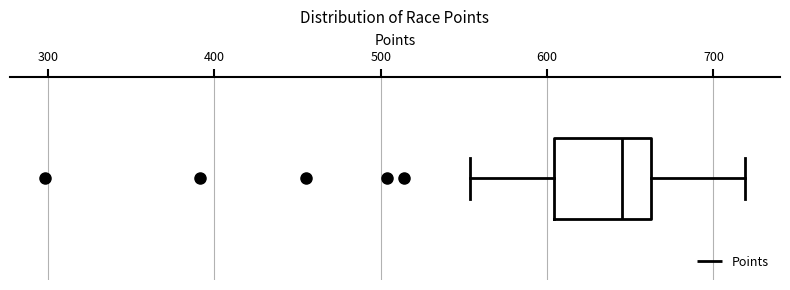

Read this box plot against the x-axis: the position of the median line, the range covered by the box, and the ends of both whiskers. The values are not printed on the chart, so give them approximately, as read against the axis.

median 650, box 600 to 660, whiskers 550 to 720